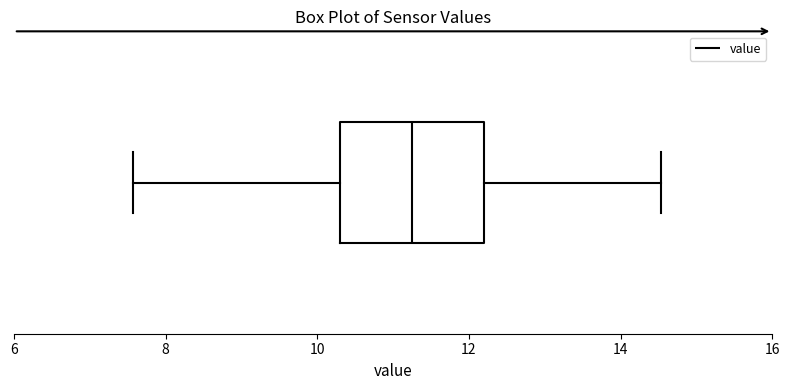

Where does the right whisker of the box end on the x-axis? The values are not printed on the chart, so give them approximately, as read against the axis.

14.6